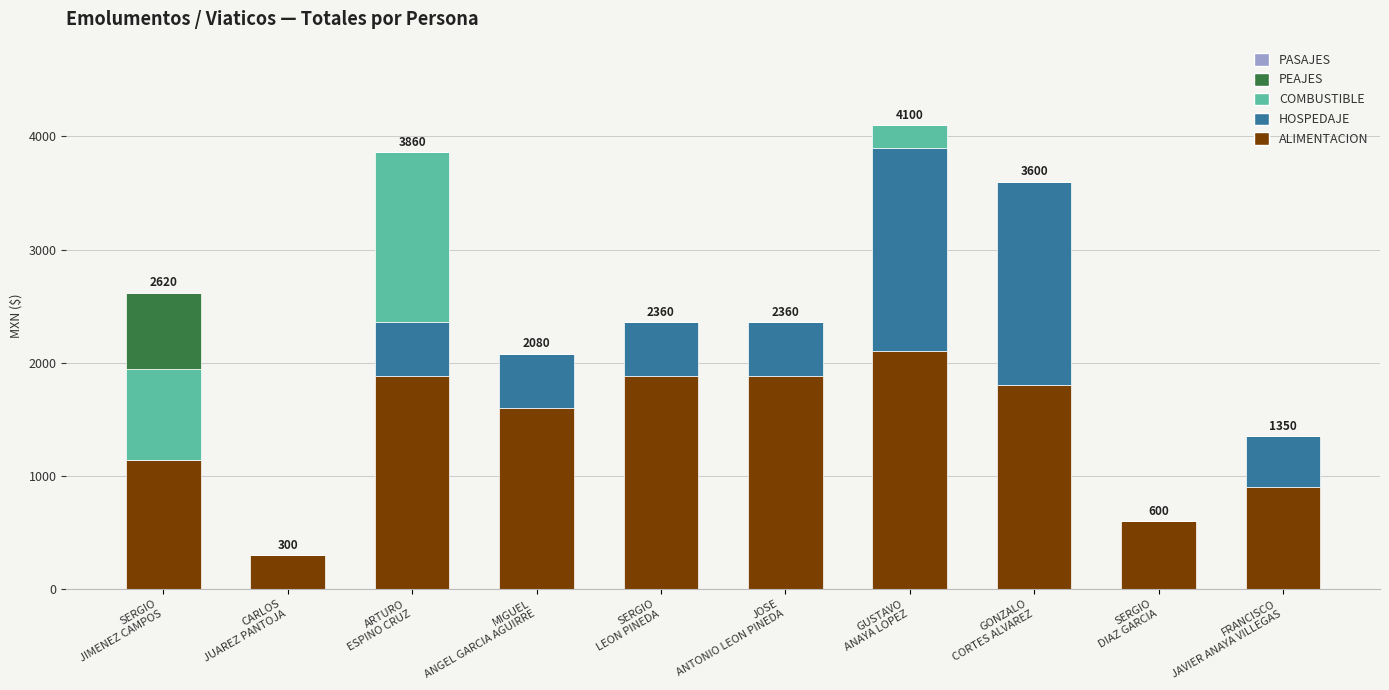

What is the maximum value for ALIMENTACION?

2100